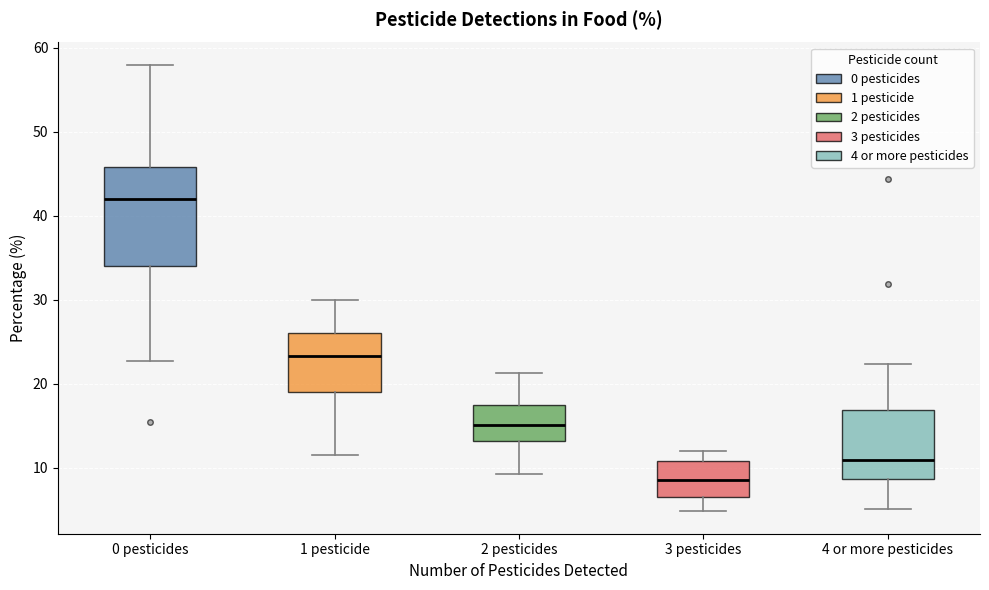

Which box's median line is the highest?

0 pesticides